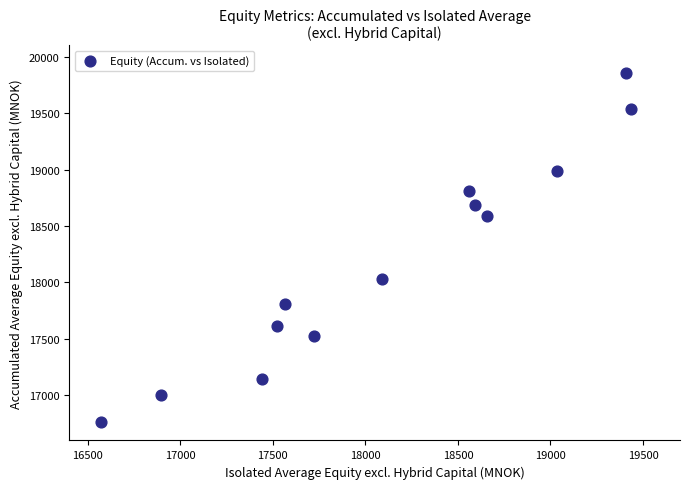

How many data points are displayed?

13